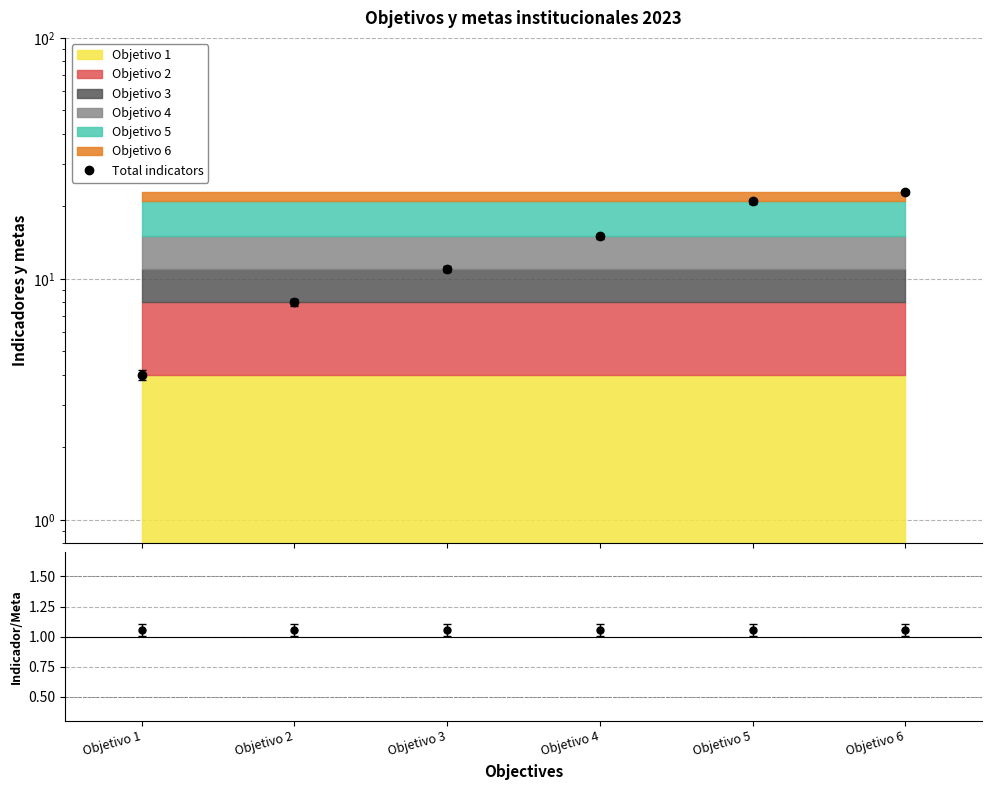

List the labels in order of Indicadores/Meta value, smallest first.

Objetivo 1, Objetivo 2, Objetivo 4, Objetivo 5, Objetivo 3, Objetivo 6